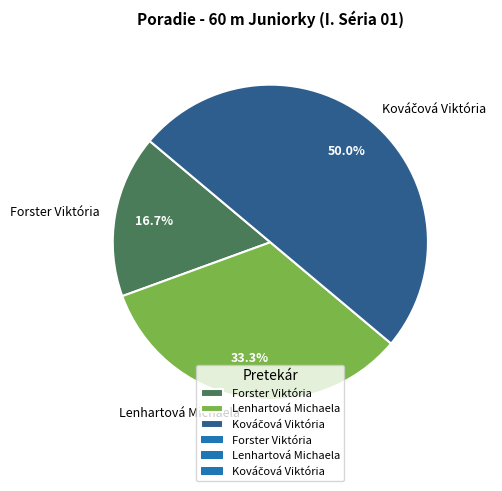

True or false: Forster Viktória accounts for 17% of the total.

True